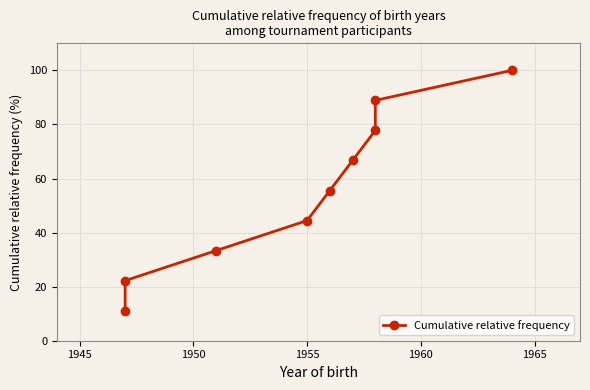

What is the value of the 9th point from the left?

100.0